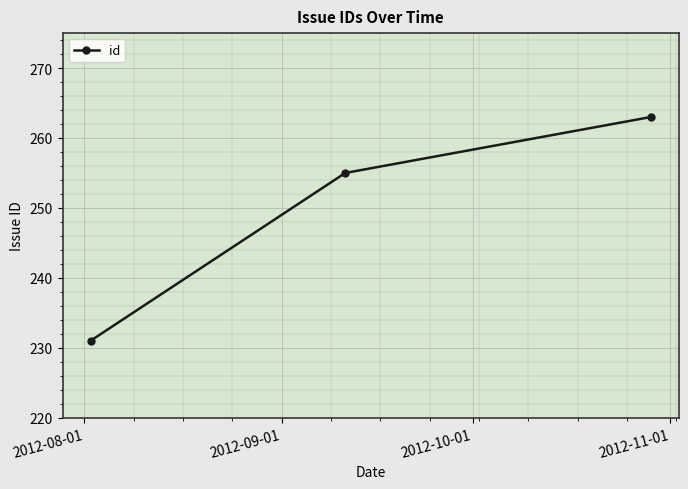

What is the minimum value shown in the chart?

231